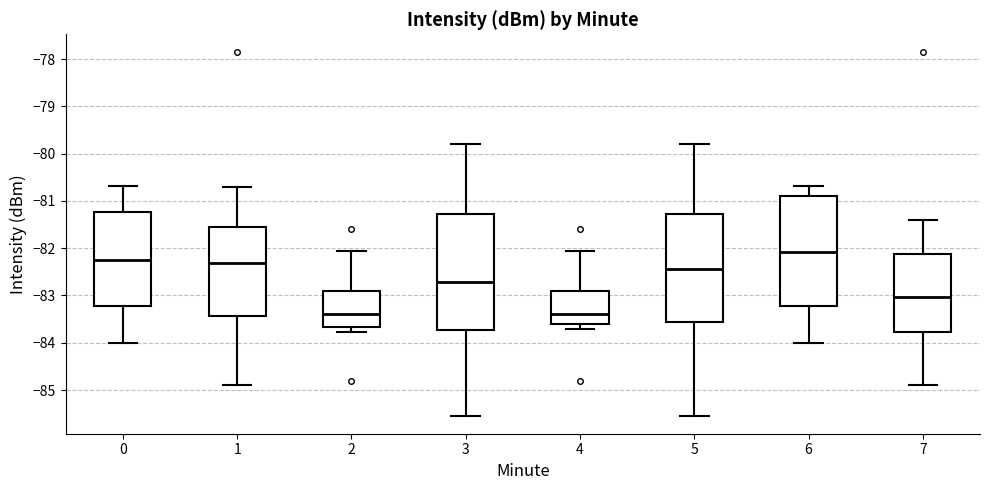

Which box is the tallest, from its lower edge to its upper edge?

3